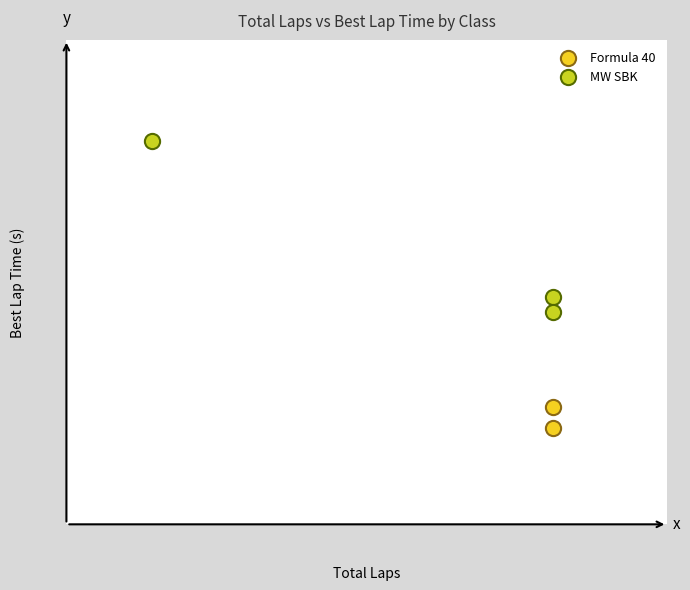

What are all the series names shown in the legend?

Formula 40, MW SBK